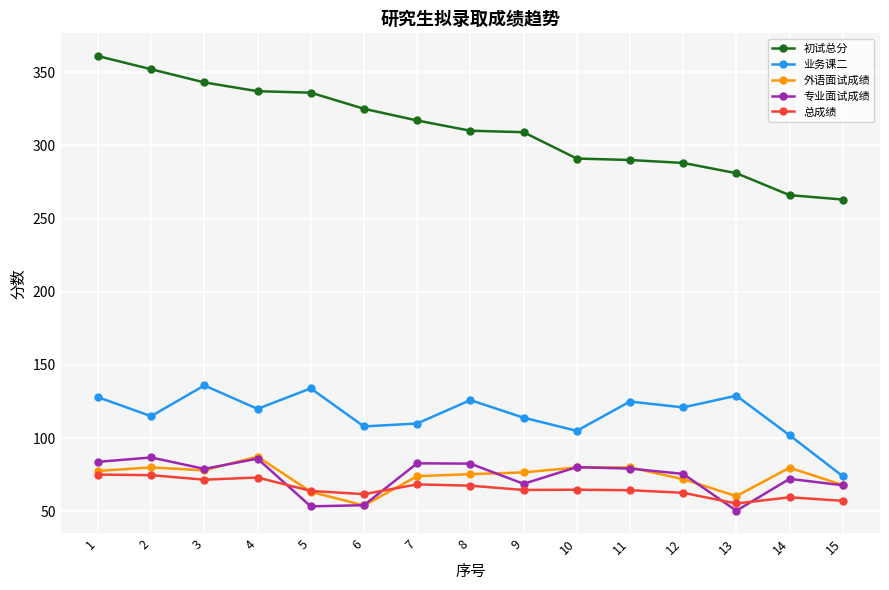

Is the value of 业务课二 at 9 greater than the value of 总成绩 at 6?

Yes